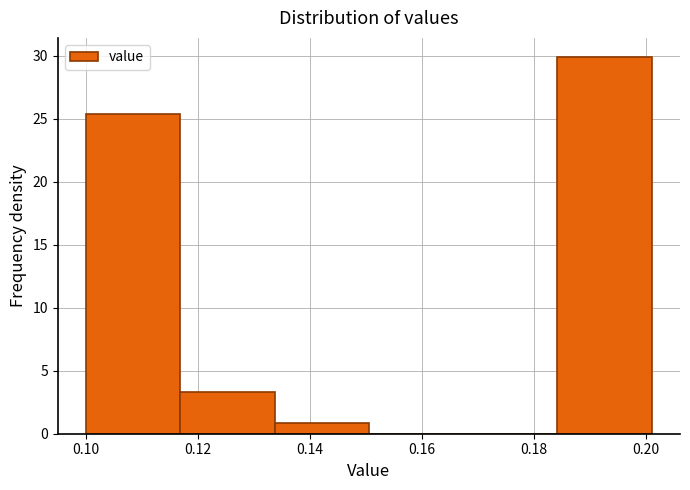

How tall is the bar that spans 0.100 to 0.116 on the x-axis? Neither the bar edges nor the heights are printed on the chart, so give them approximately, as read against the axes.

25.5